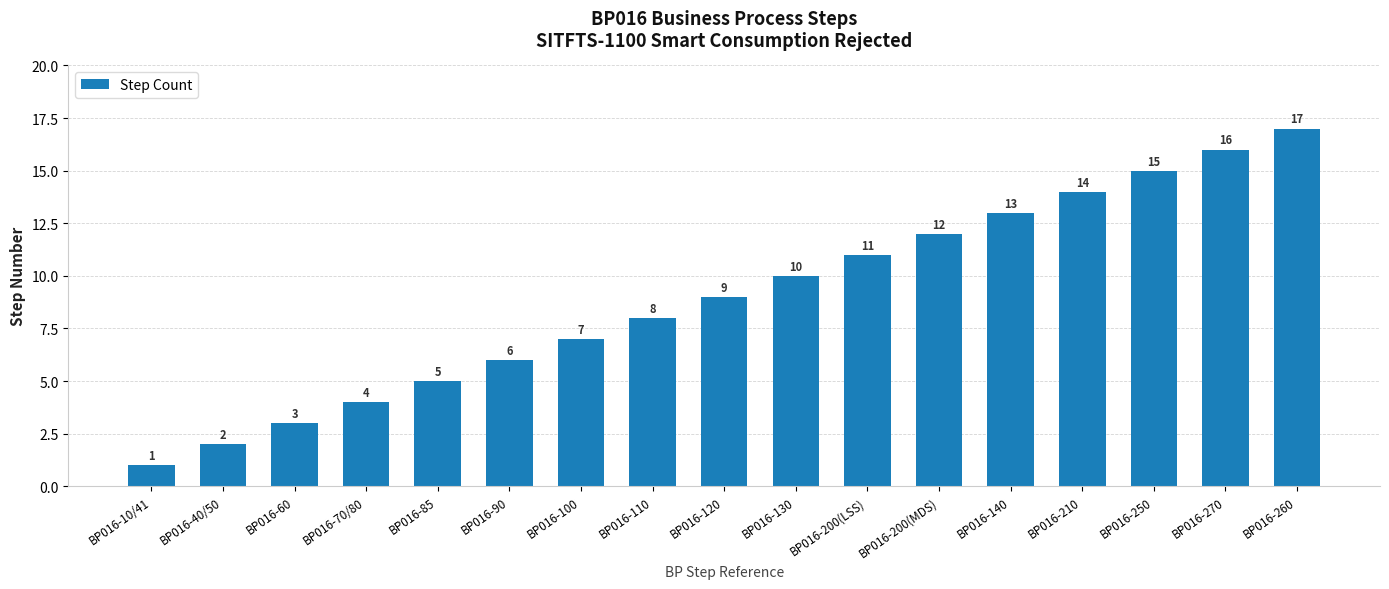

What is the approximate value at BP016-270, to the nearest 5?

15